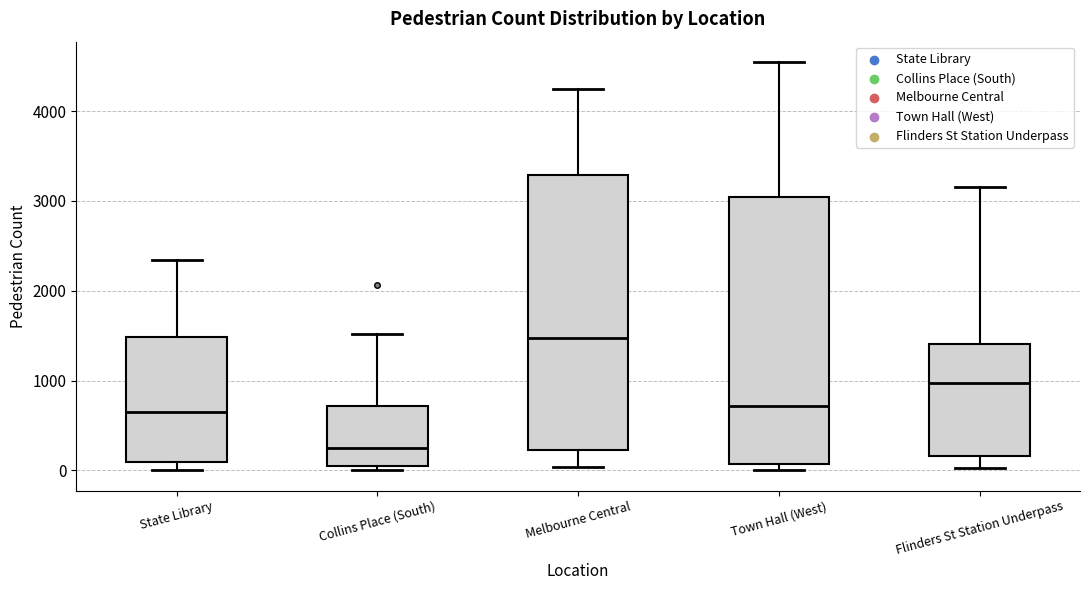

Where is the lower edge of the box for Collins Place (South) on the y-axis? The values are not printed on the chart, so give them approximately, as read against the axis.

100